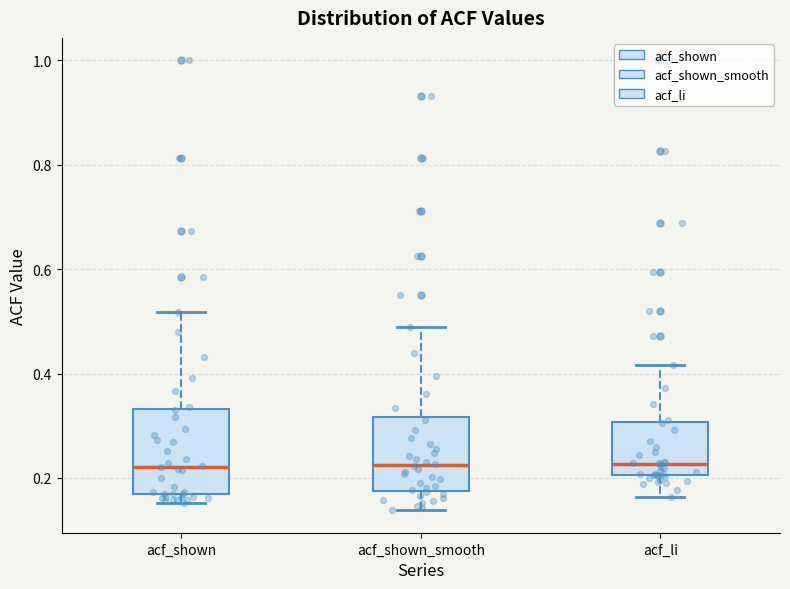

Where does the median line of the box for acf_li sit on the y-axis? The values are not printed on the chart, so give them approximately, as read against the axis.

0.22